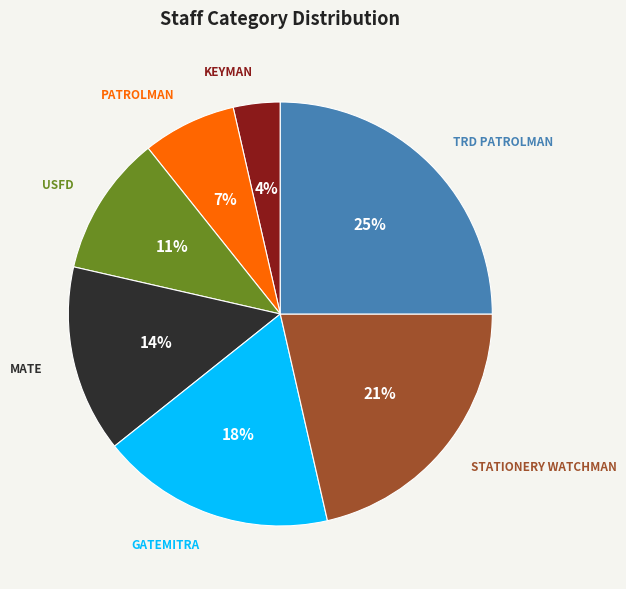

Is it true that STATIONERY WATCHMAN is 21% of the pie?

True